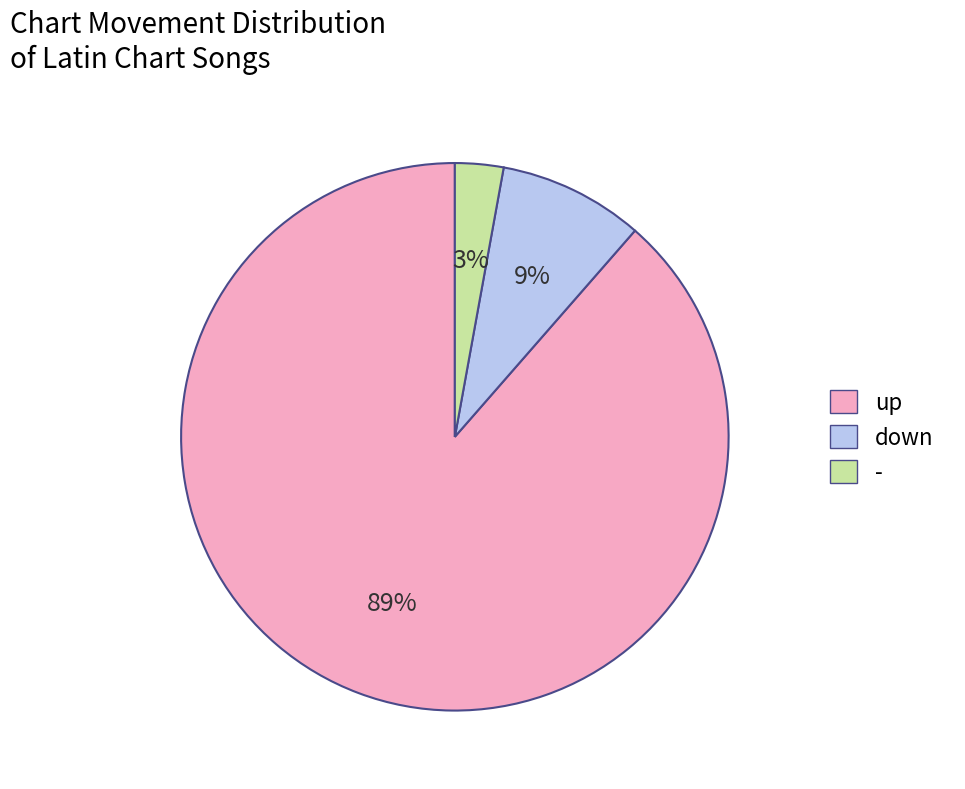

What is the ratio of the value at down to the value at -?

3.0